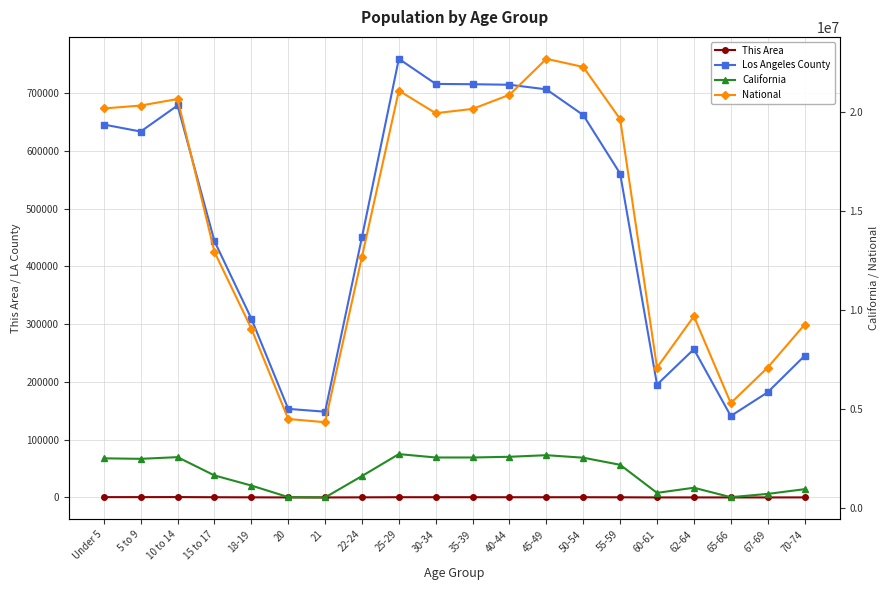

Which series has the widest spread of values?

National